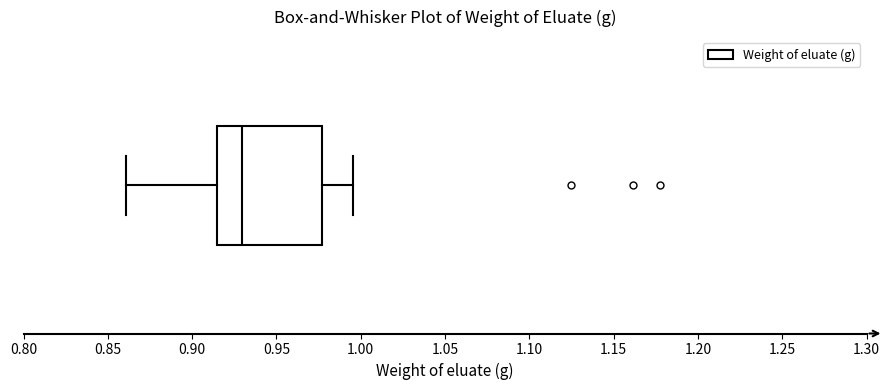

Where does the right whisker of the box end on the x-axis? The values are not printed on the chart, so give them approximately, as read against the axis.

0.995